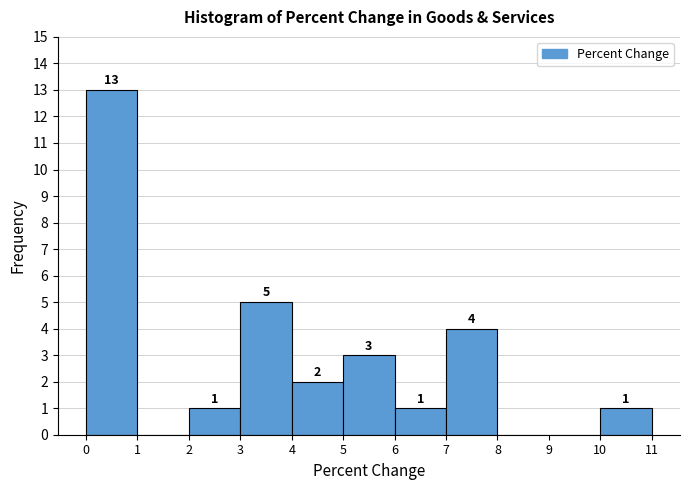

Over which range of the x-axis is the bar tallest?

0 to 1